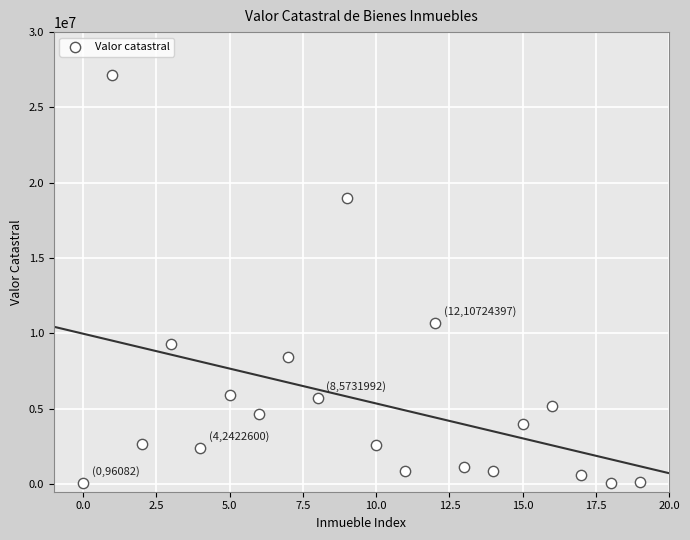

What is the range of Y values (max minus min)?

27104956